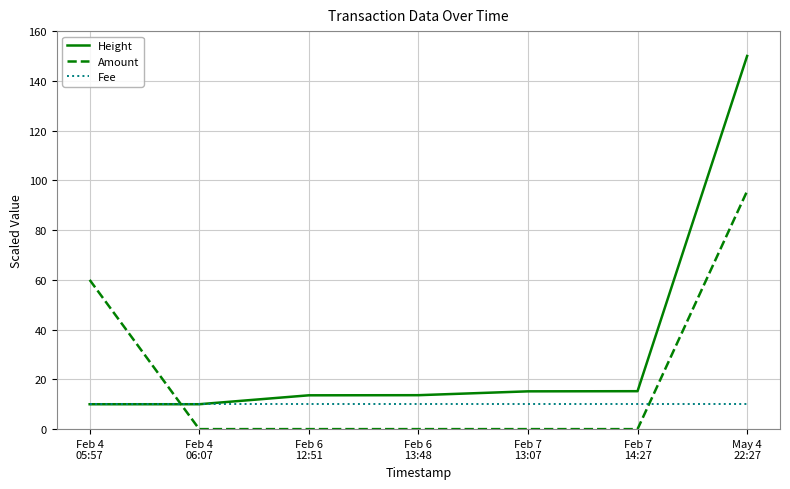

At which label is Amount closest to 47?

Feb 4
05:57